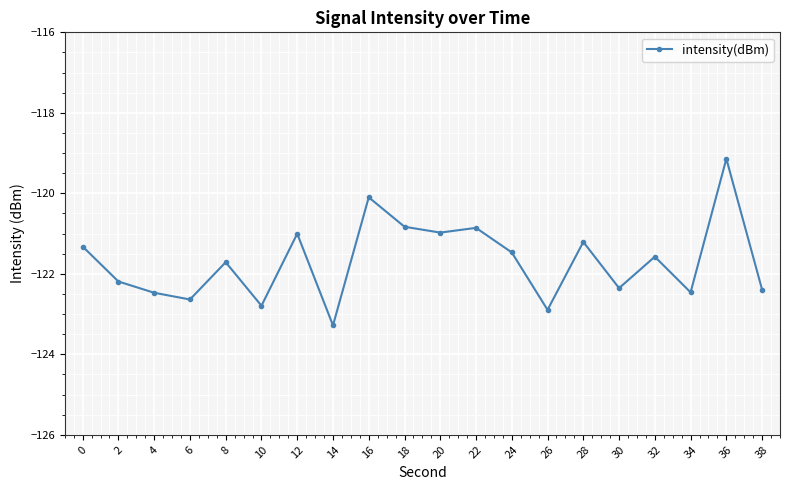

Between 16 and 28, which is larger?

16